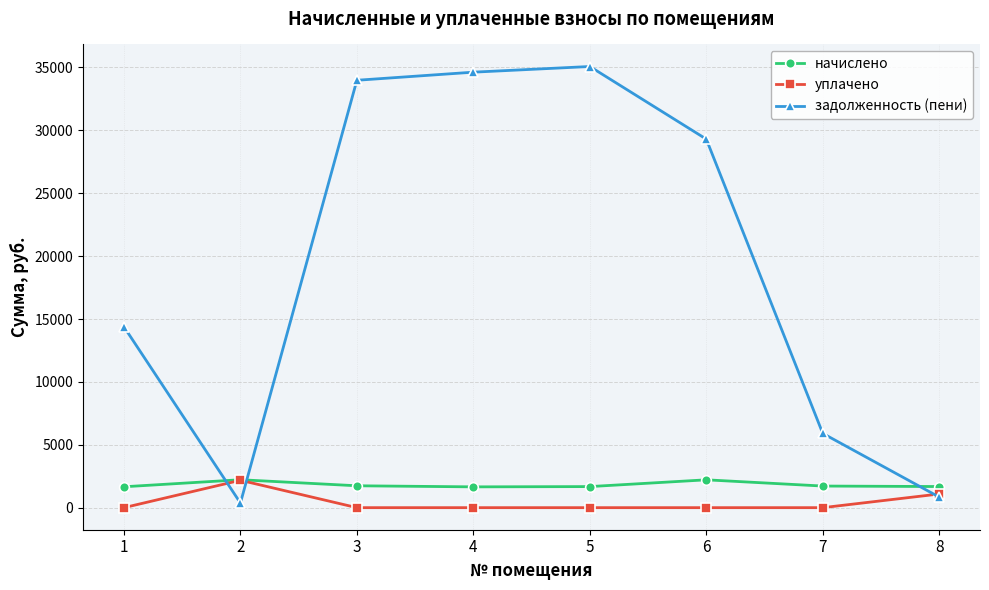

What value does the начислено series have at 1?

1661.2